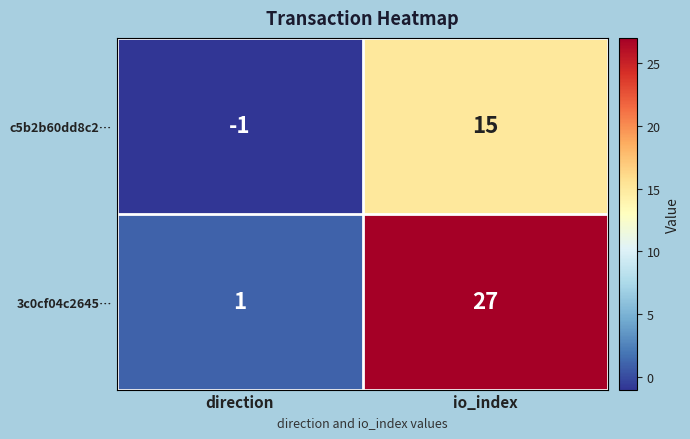

What is the difference between the highest and lowest values at io_index?

12